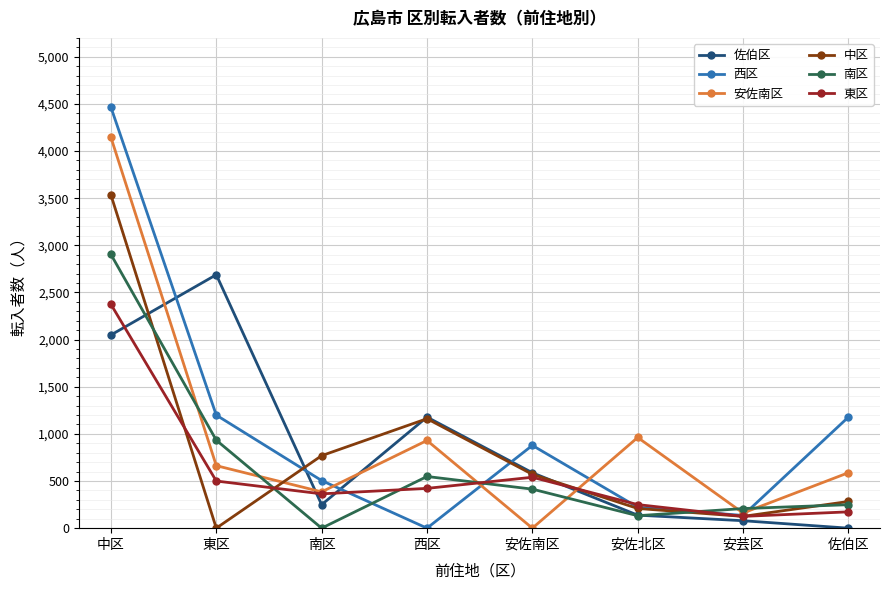

The value of 安佐南区 at 安佐北区 is 1260. True or false?

False